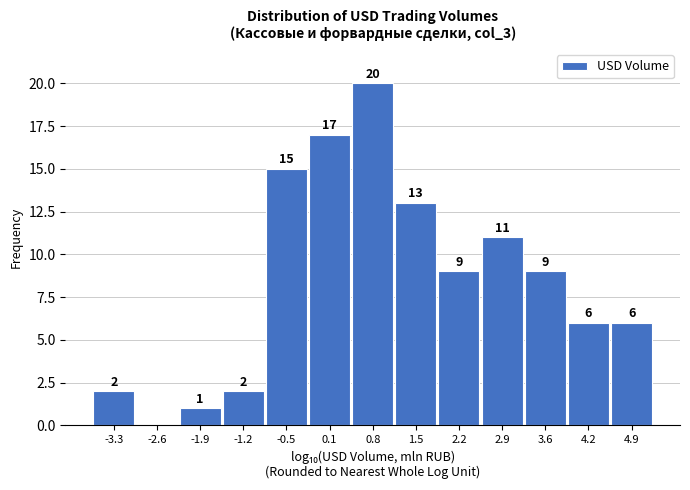

Reading left to right, transcribe all the data shown in this chart.

-3.3=2	-2.6=0	-1.9=1	-1.2=2	-0.5=15	0.1=17	0.8=20	1.5=13	2.2=9	2.9=11	3.6=9	4.2=6	4.9=6